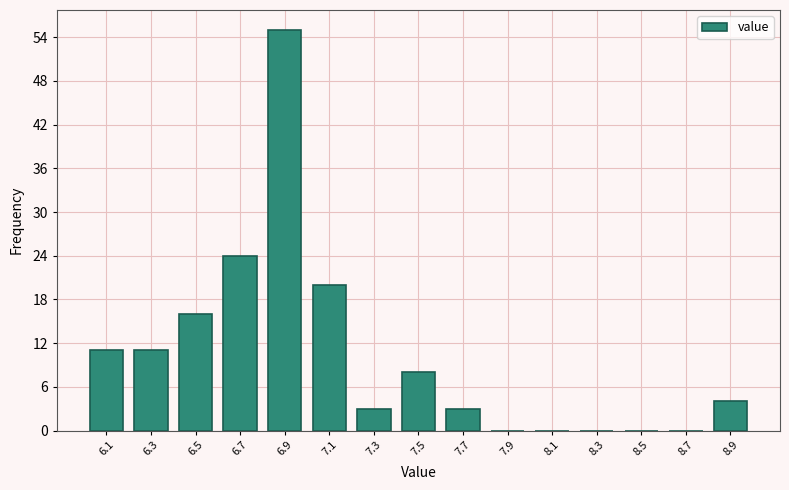

Reading left to right, transcribe this chart: for each bar, give the range it covers on the x-axis and its height. The values are not printed on the chart, so give them approximately, as read against the axis.

6.0 to 6.2: 11
6.2 to 6.4: 11
6.4 to 6.6: 16
6.6 to 6.8: 24
6.8 to 7.0: 55
7.0 to 7.2: 20
7.2 to 7.4: 3
7.4 to 7.6: 8
7.6 to 7.8: 3
7.8 to 8.0: 0
8.0 to 8.2: 0
8.2 to 8.4: 0
8.4 to 8.6: 0
8.6 to 8.8: 0
8.8 to 9.0: 4